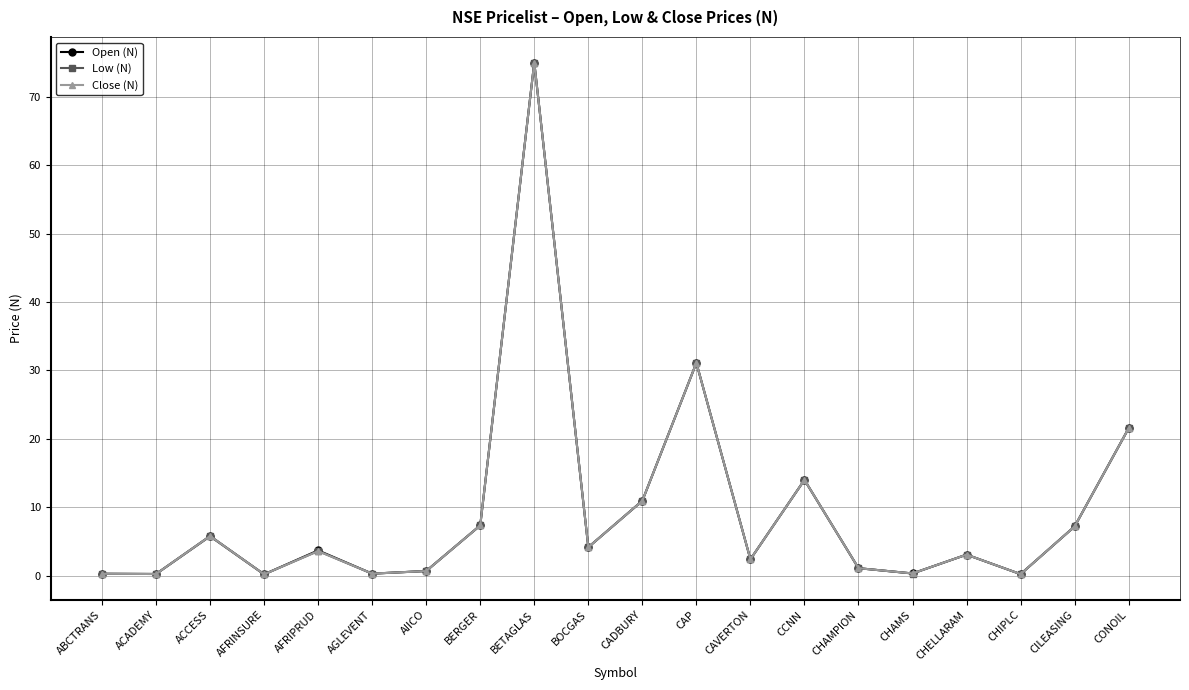

Rank the series by their average value, from highest to lowest.

Open (N), Close (N), Low (N)